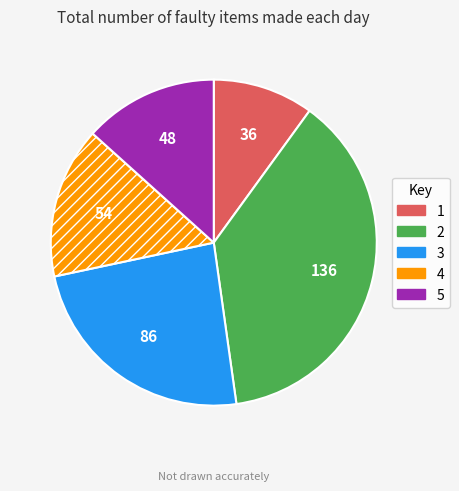

How many slices are in this pie chart?

5